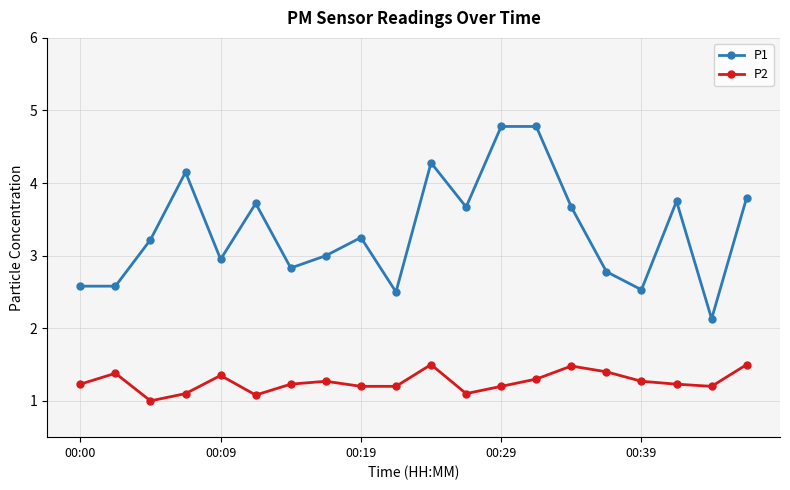

Which series has the widest spread of values?

P1